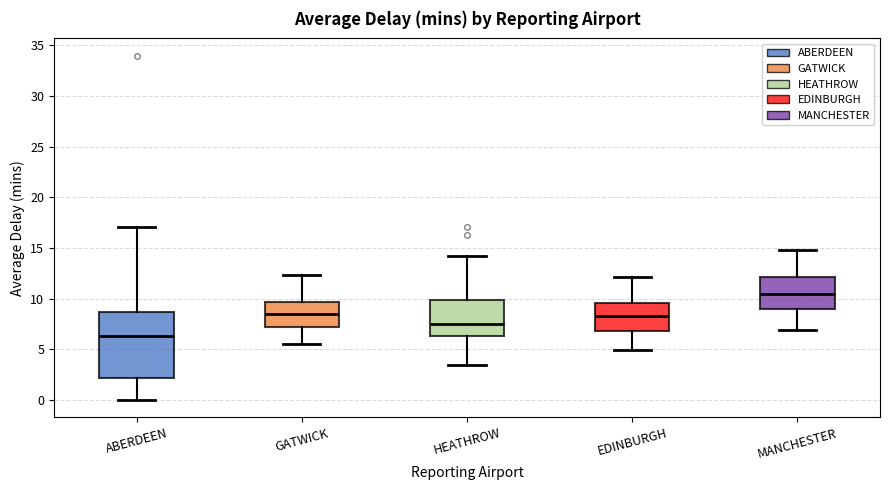

Which box has the highest median line?

MANCHESTER